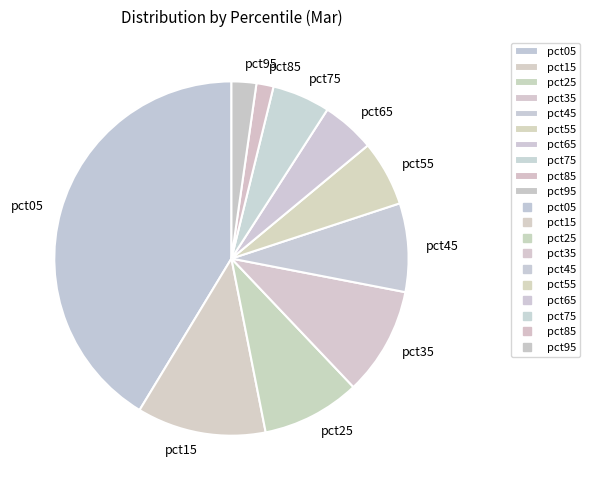

Between pct55 and pct15, which is larger?

pct15